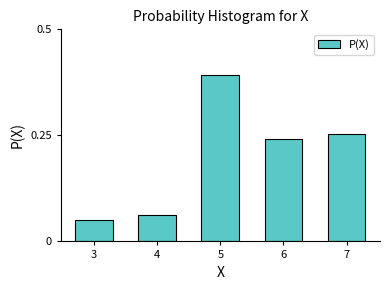

Which category has the lowest value across all series?

3